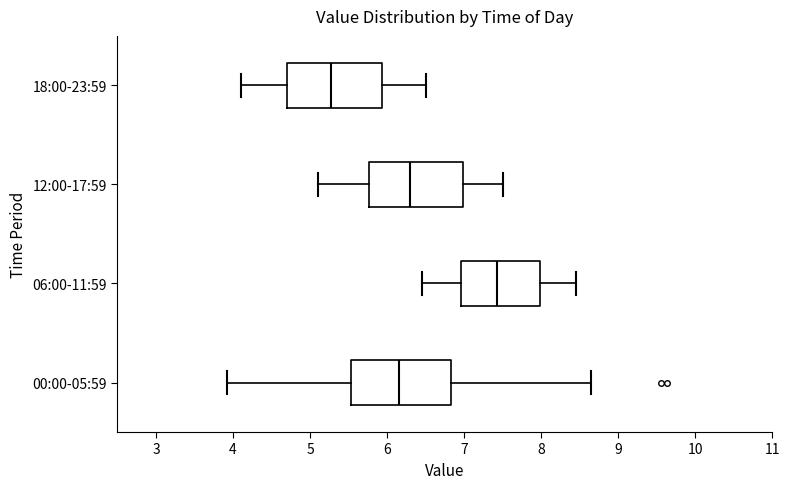

Reading bottom to top, transcribe this box plot: for each box, give where its median line is, the range the box spans, and where its two whiskers end, as read against the x-axis. The values are not printed on the chart, so give them approximately, as read against the axis.

00:00-05:59: median 6.2, box 5.5 to 6.8, whiskers 3.9 to 8.7
06:00-11:59: median 7.4, box 7.0 to 8.0, whiskers 6.5 to 8.5
12:00-17:59: median 6.3, box 5.8 to 7.0, whiskers 5.1 to 7.5
18:00-23:59: median 5.3, box 4.7 to 5.9, whiskers 4.1 to 6.5